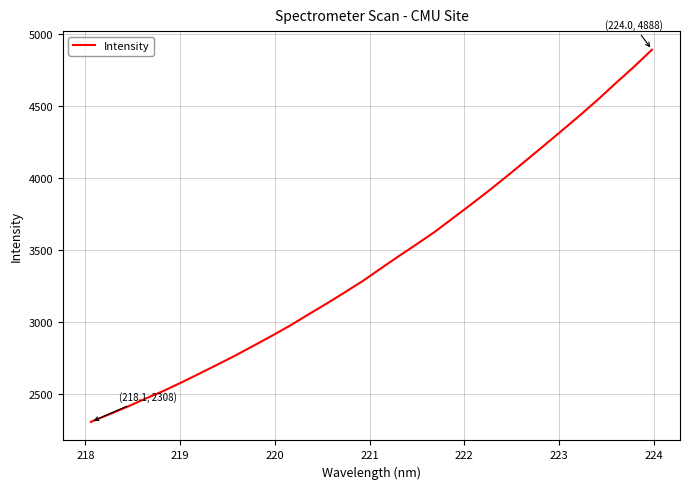

What is the greatest value displayed?

4887.7